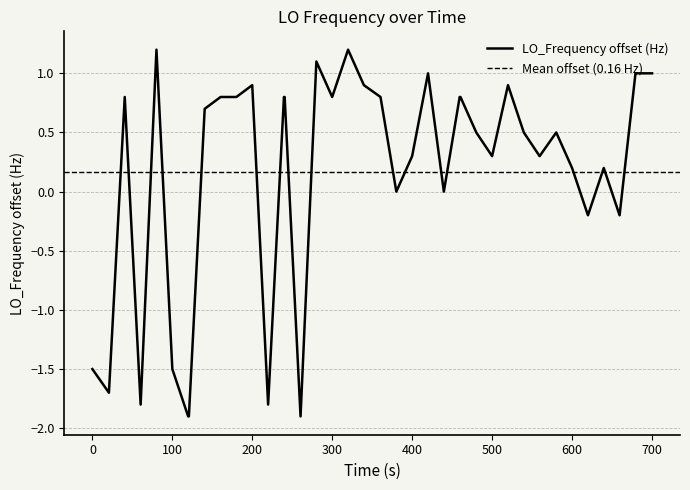

What is the lowest value of the LO_Frequency offset (Hz) series?

-1.9